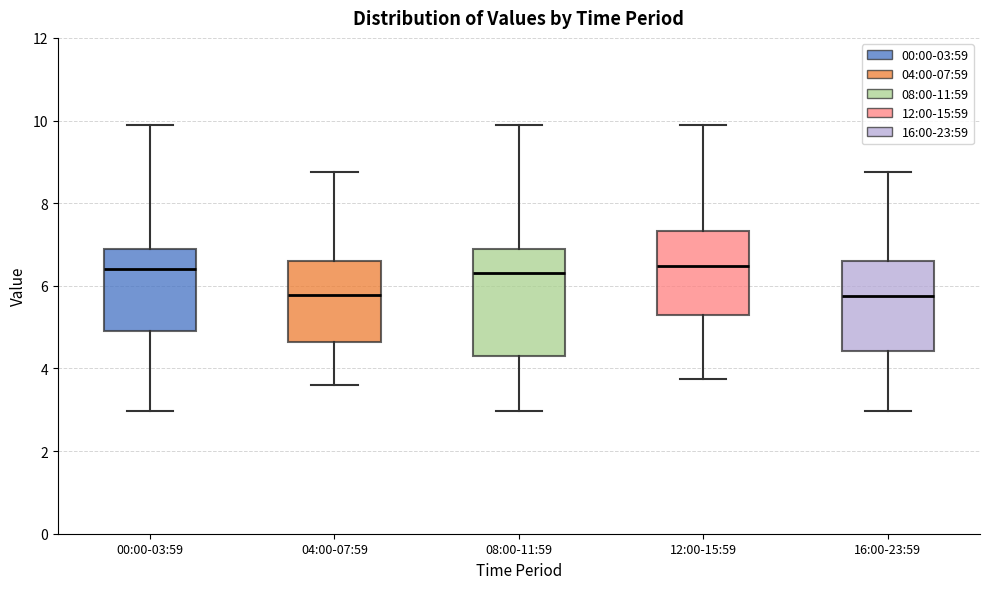

Reading left to right, read every box against the y-axis: the position of its median line, the range the box covers, and the ends of its whiskers. The values are not printed on the chart, so give them approximately, as read against the axis.

00:00-03:59: median 6.4, box 5.0 to 7.0, whiskers 3.0 to 9.8
04:00-07:59: median 5.8, box 4.6 to 6.6, whiskers 3.6 to 8.8
08:00-11:59: median 6.4, box 4.4 to 7.0, whiskers 3.0 to 9.8
12:00-15:59: median 6.4, box 5.4 to 7.4, whiskers 3.8 to 9.8
16:00-23:59: median 5.8, box 4.4 to 6.6, whiskers 3.0 to 8.8